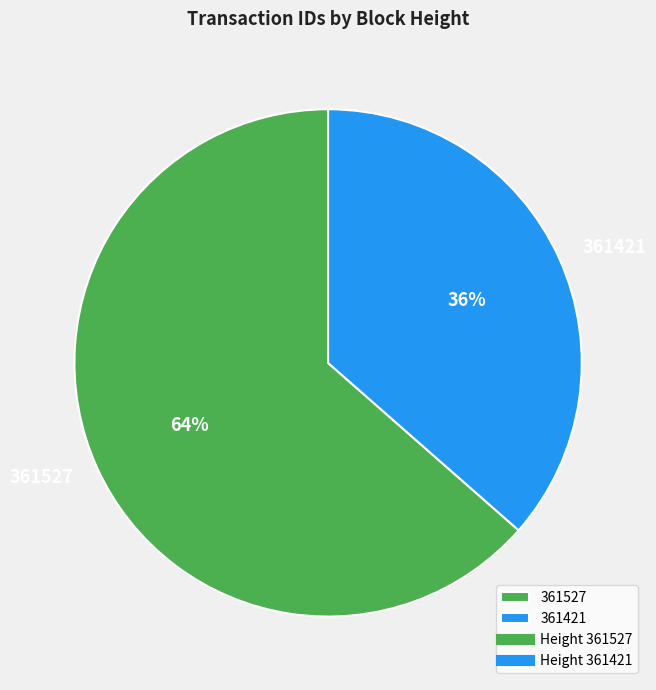

How many slices are in this pie chart?

2